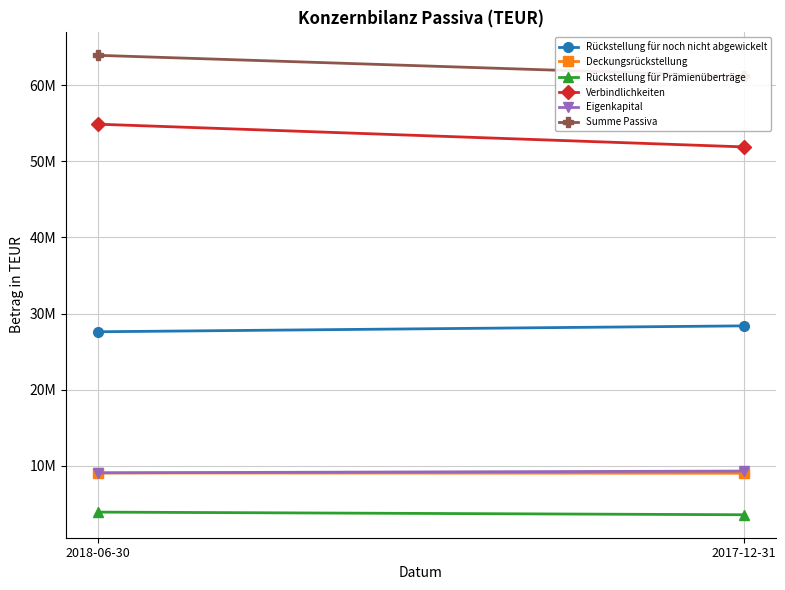

Reading left to right, what are all the values shown in this chart?

Rückstellung für noch nicht abgewickelt: 2018-06-30=27601889	2017-12-31=28378545
Deckungsrückstellung: 2018-06-30=9037657	2017-12-31=8997946
Rückstellung für Prämienüberträge: 2018-06-30=3889243	2017-12-31=3541194
Verbindlichkeiten: 2018-06-30=54895552	2017-12-31=51910288
Eigenkapital: 2018-06-30=9054597	2017-12-31=9286558
Summe Passiva: 2018-06-30=63950149	2017-12-31=61196846